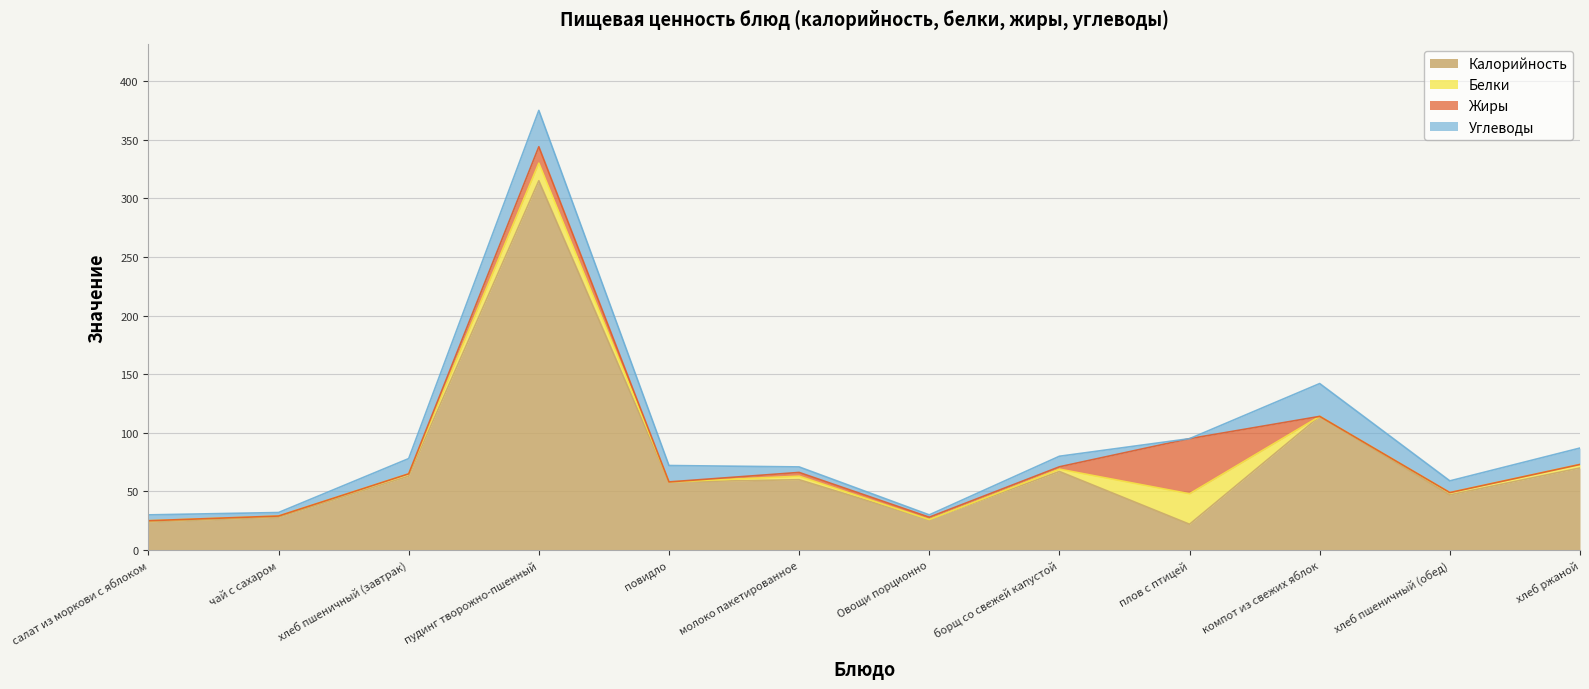

Rank the series at повидло from lowest to highest value.

Жиры, Белки, Углеводы, Калорийность